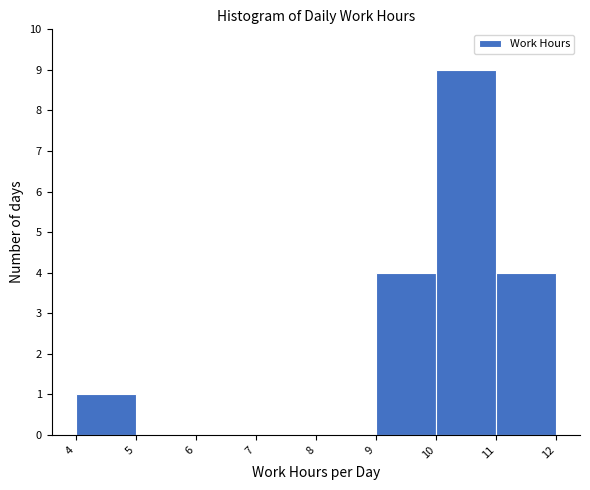

Which range on the x-axis has the tallest bar?

10 to 11